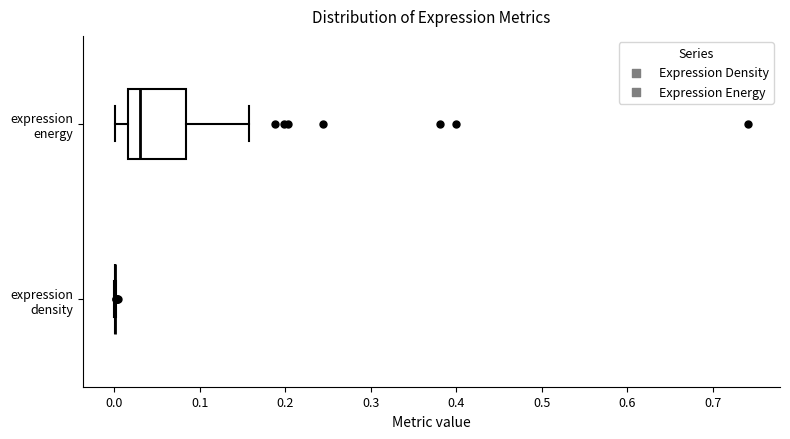

Comparing the boxes themselves (not the whiskers), which one is the widest?

expression energy